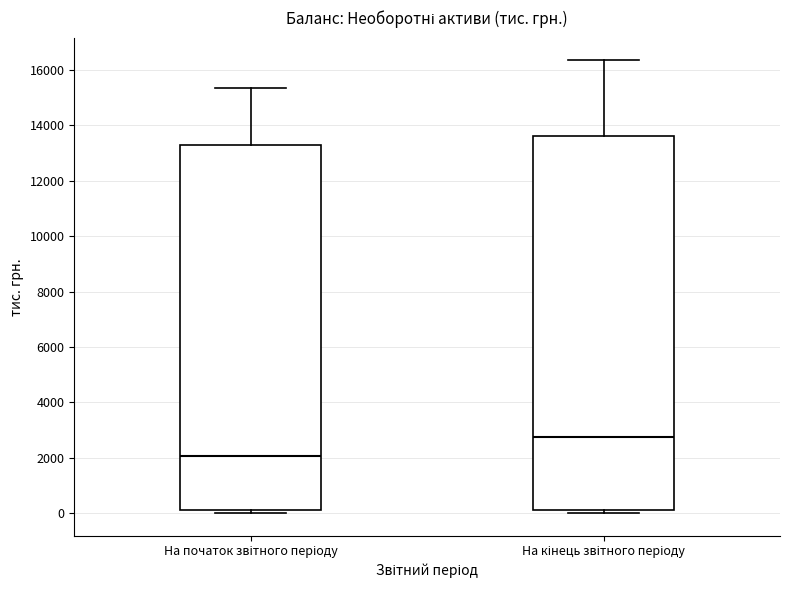

Reading left to right, transcribe this box plot: for each box, give where its median line is, the range the box spans, and where its two whiskers end, as read against the y-axis. The values are not printed on the chart, so give them approximately, as read against the axis.

На початок звітного періоду: median 2000, box 0 to 13200, whiskers 0 (just below the box's lower edge) to 15400
На кінець звітного періоду: median 2800, box 0 to 13600, whiskers 0 (just below the box's lower edge) to 16400